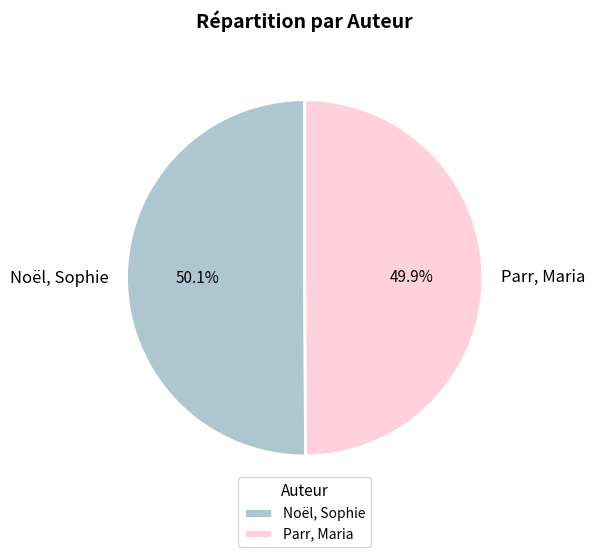

Combined, what portion of the pie is Noël, Sophie and Parr, Maria?

100.0%